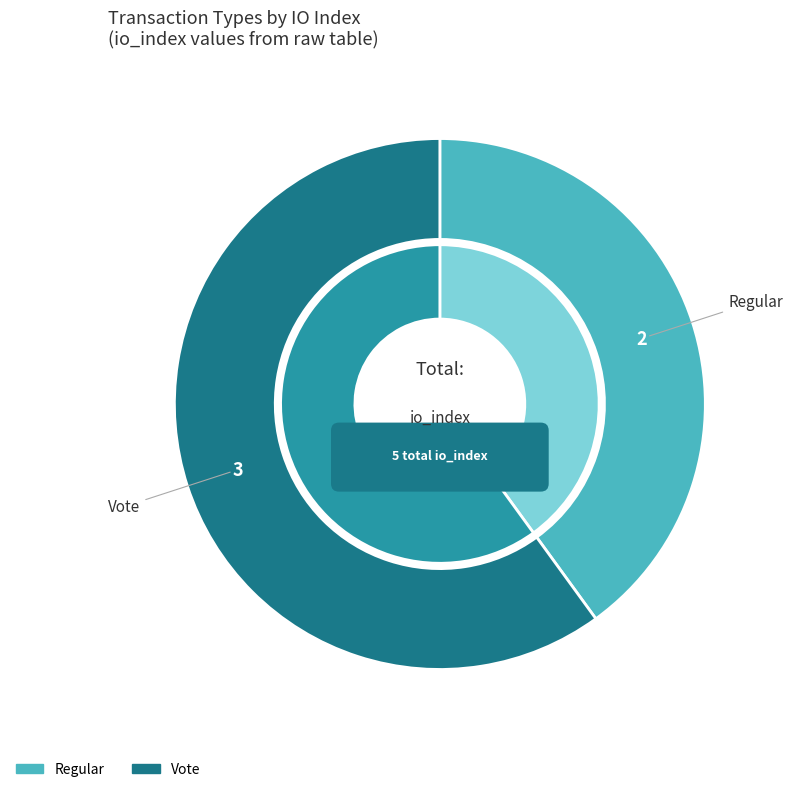

Which category accounts for the majority?

Vote